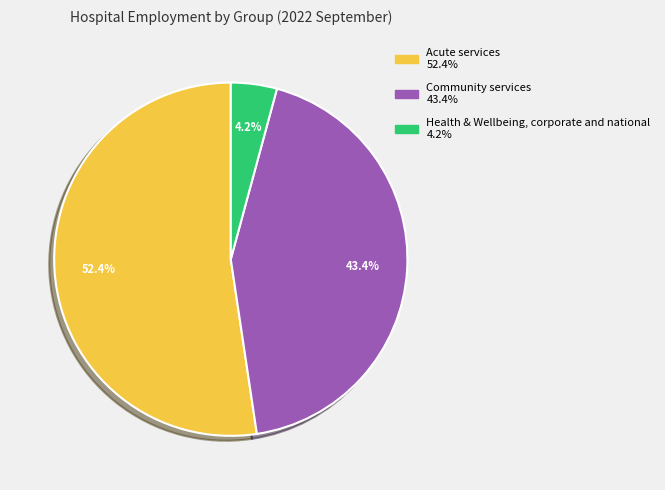

Is it true that Health & Wellbeing, corporate and national is 4% of the pie?

True